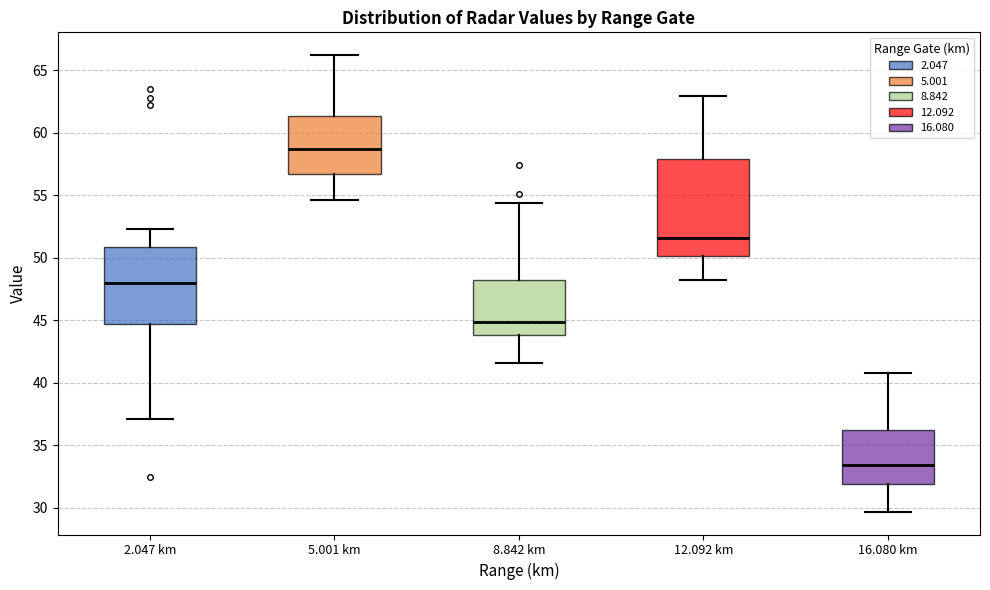

Where is the upper edge of the box for 5.001 km on the y-axis? The values are not printed on the chart, so give them approximately, as read against the axis.

61.5